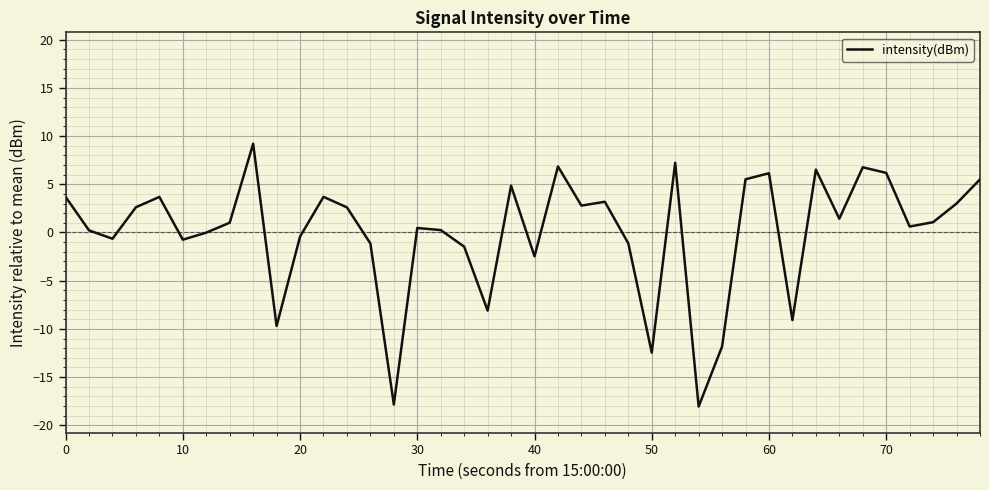

What is the minimum value shown in the chart?

-18.1